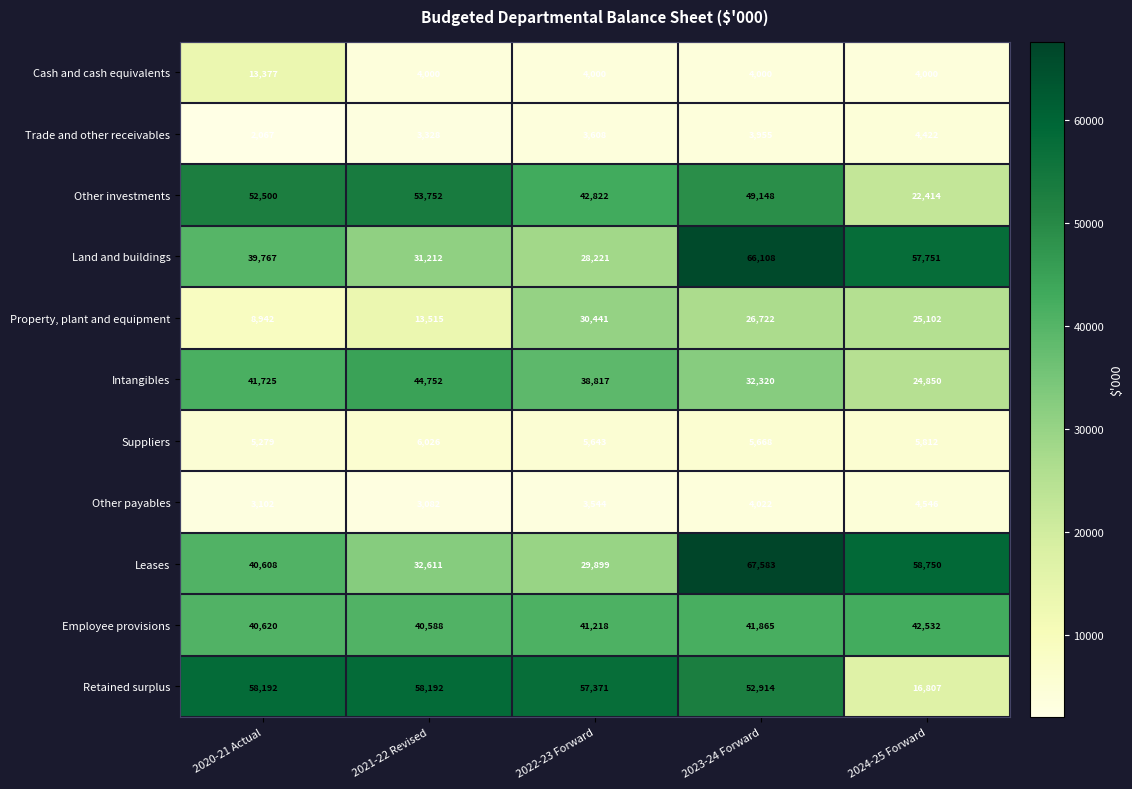

What is the greatest value displayed?

67583